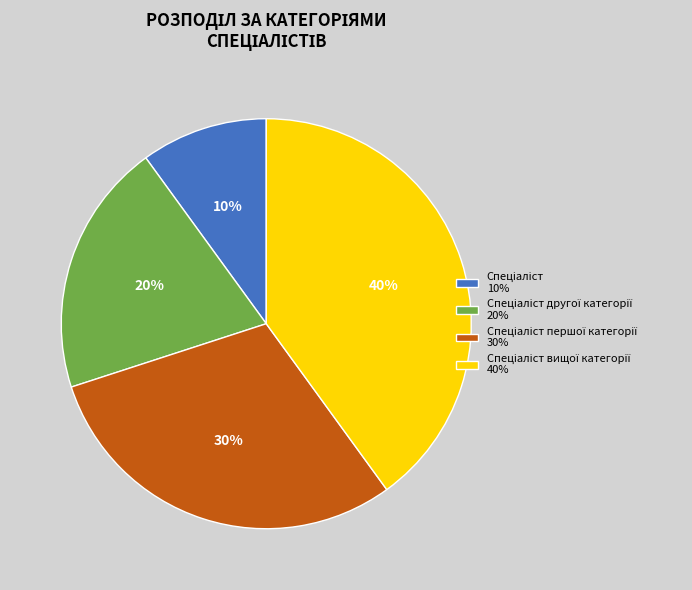

To the nearest percent, what is the difference between the largest and smallest slice percentages?

30%